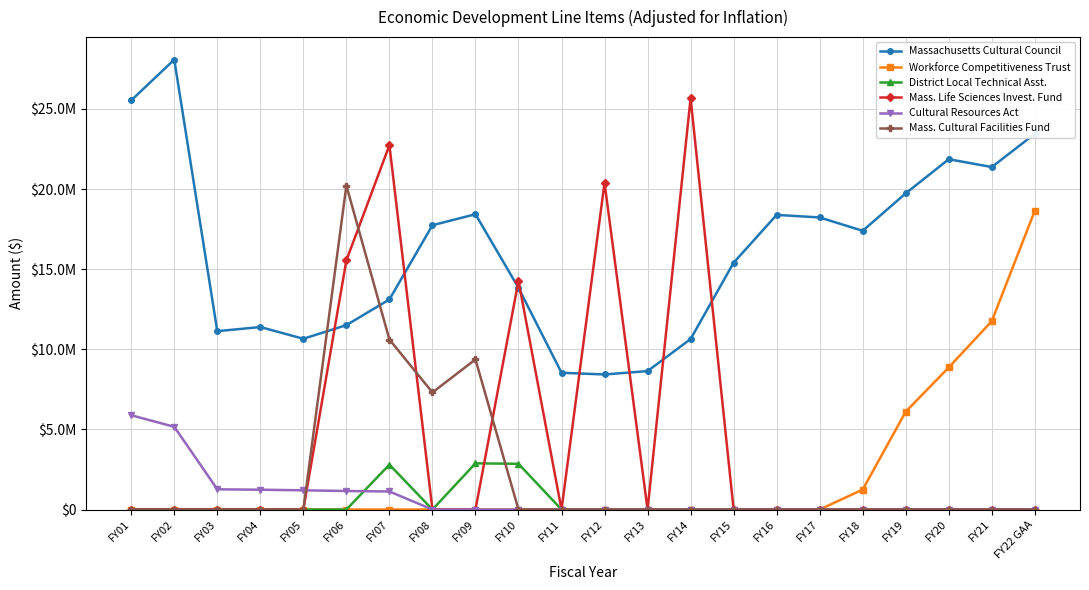

True or false: Cultural Resources Act has a value of -3780420 at FY18.

False